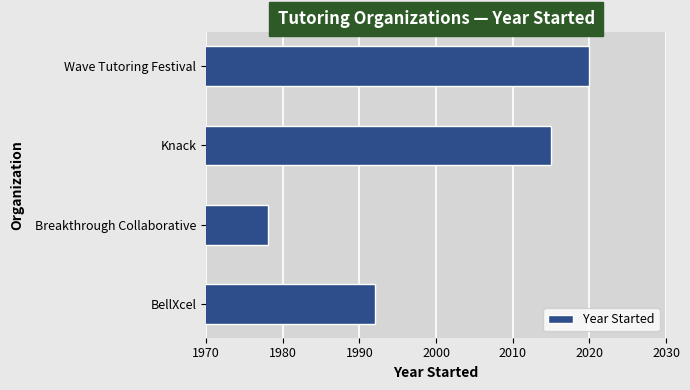

Reading top to bottom, extract all data points from this chart.

2020	2015	1978	1992